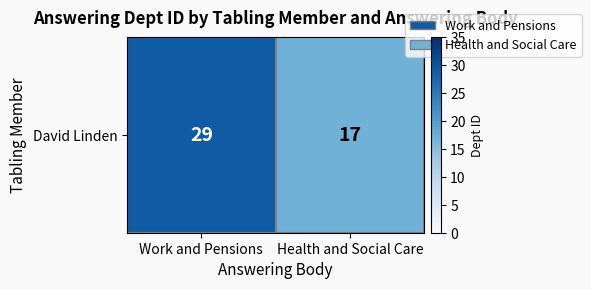

Between Work and Pensions and Health and Social Care, which is larger?

Work and Pensions